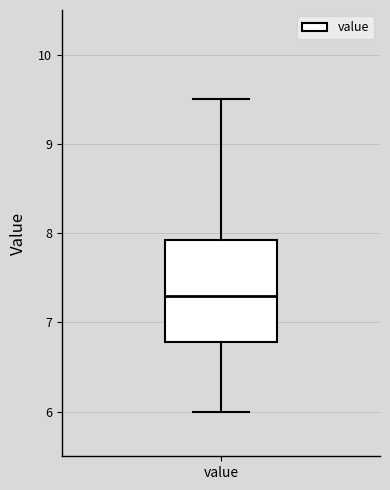

Transcribe this box plot: give where the median line is, the range the box spans, and where the two whiskers end, as read against the y-axis. The values are not printed on the chart, so give them approximately, as read against the axis.

median 7.3, box 6.8 to 7.9, whiskers 6.0 to 9.5